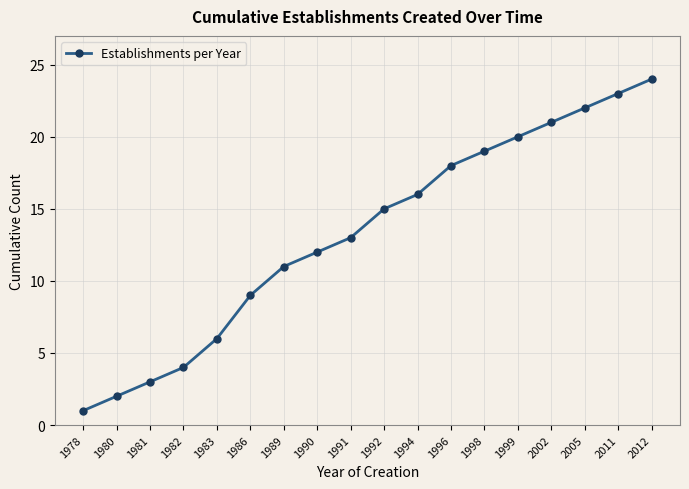

True or false: the data has more than 1 interior local peaks.

False